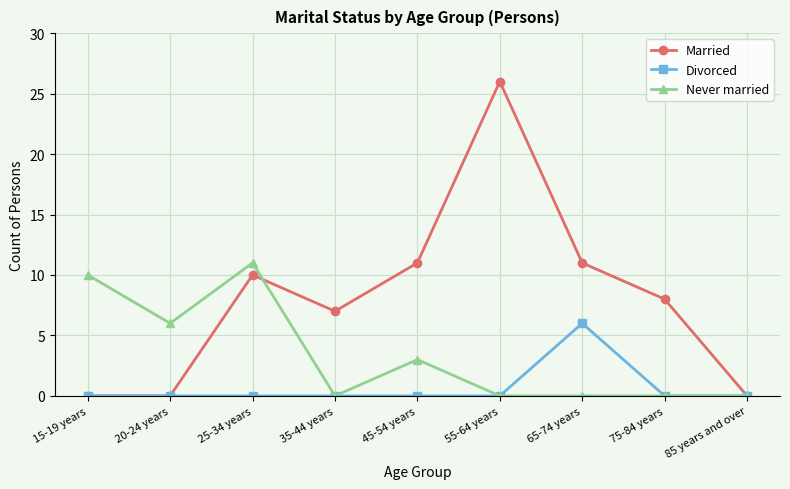

List the series in order of their overall mean, lowest first.

Divorced, Never married, Married